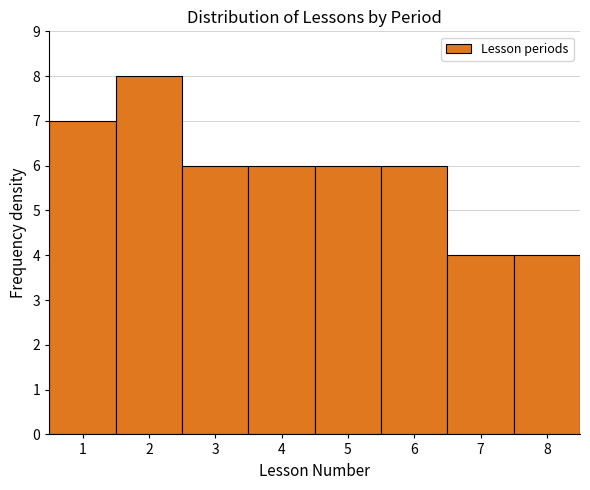

Reading left to right, transcribe this chart: for each bar, give the range it covers on the x-axis and its height. The values are not printed on the chart, so give them approximately, as read against the axis.

0.5 to 1.5: 7
1.5 to 2.5: 8
2.5 to 3.5: 6
3.5 to 4.5: 6
4.5 to 5.5: 6
5.5 to 6.5: 6
6.5 to 7.5: 4
7.5 to 8.5: 4